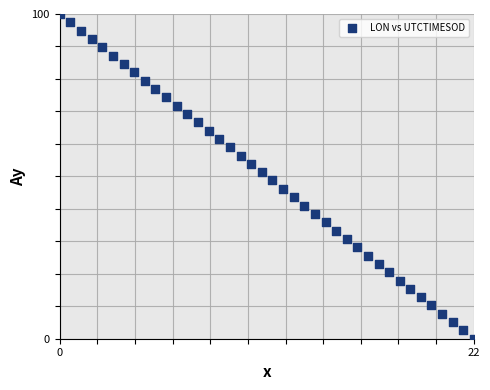

What is the range of Y values (max minus min)?

100.0